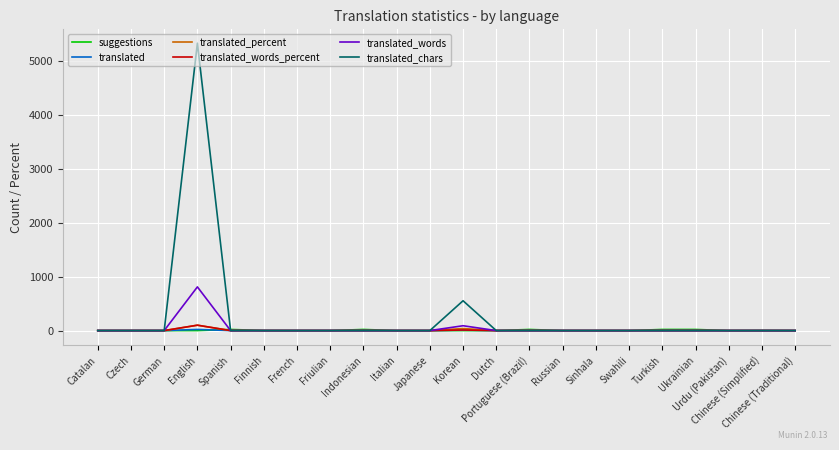

Which series has the largest range (max minus min)?

translated_chars